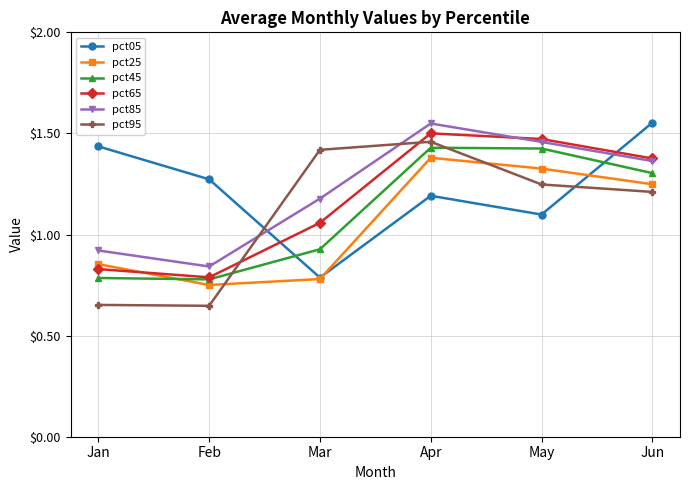

At which label is pct65 closest to 1?

Mar